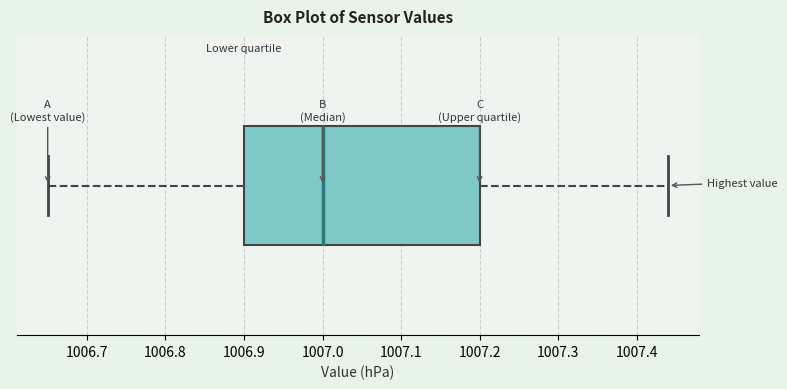

Transcribe this box plot: give where the median line is, the range the box spans, and where the two whiskers end, as read against the x-axis. The values are not printed on the chart, so give them approximately, as read against the axis.

median 1007.00, box 1006.90 to 1007.20, whiskers 1006.65 to 1007.44